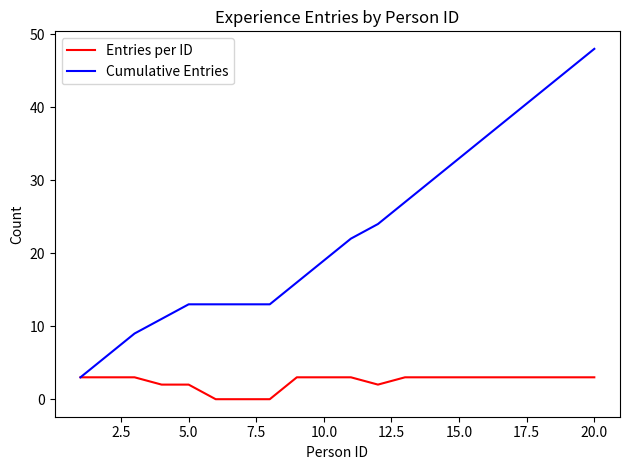

List the series in order of their peak value, lowest first.

Entries per ID, Cumulative Entries